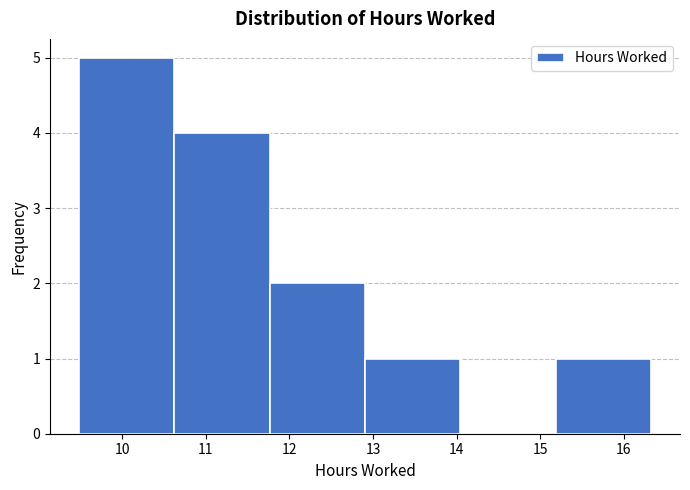

Reading left to right, transcribe this chart: for each bar, give the range it covers on the x-axis and its height. Neither the bar edges nor the heights are printed on the chart, so give them approximately, as read against the axes.

9.5 to 10.6: 5
10.6 to 11.8: 4
11.8 to 12.9: 2
12.9 to 14.0: 1
14.0 to 15.2: 0
15.2 to 16.3: 1